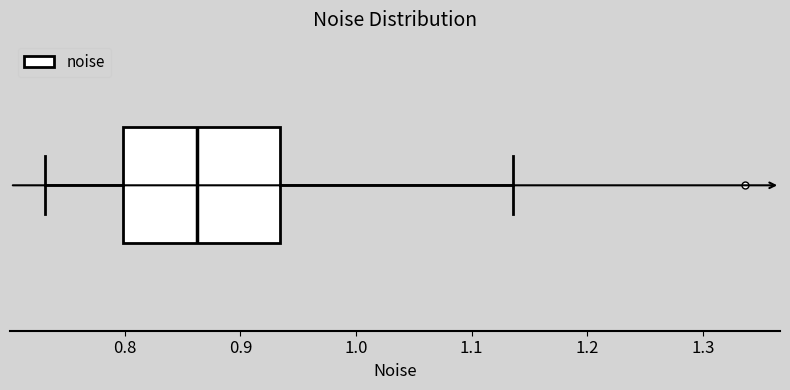

Transcribe this box plot: give where the median line is, the range the box spans, and where the two whiskers end, as read against the x-axis. The values are not printed on the chart, so give them approximately, as read against the axis.

median 0.86, box 0.80 to 0.93, whiskers 0.73 to 1.14